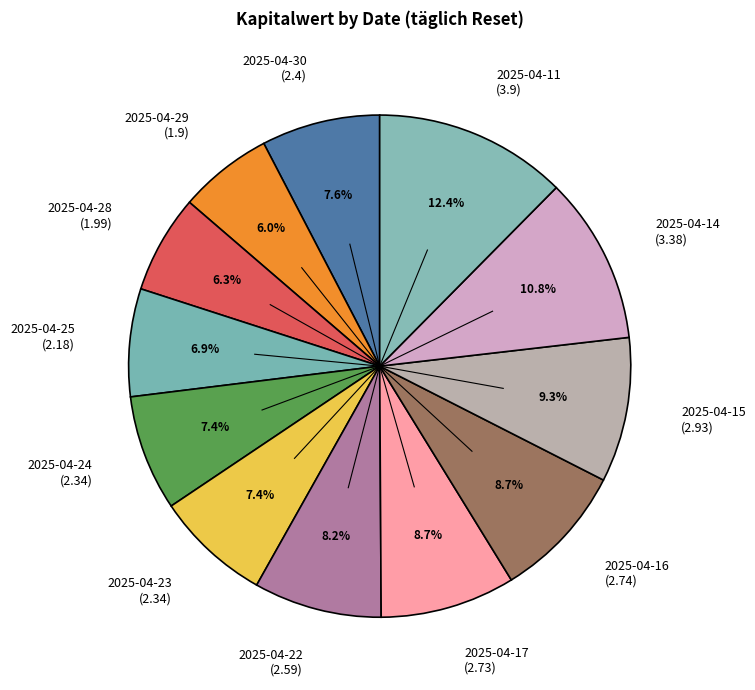

How many segments does this pie chart have?

12